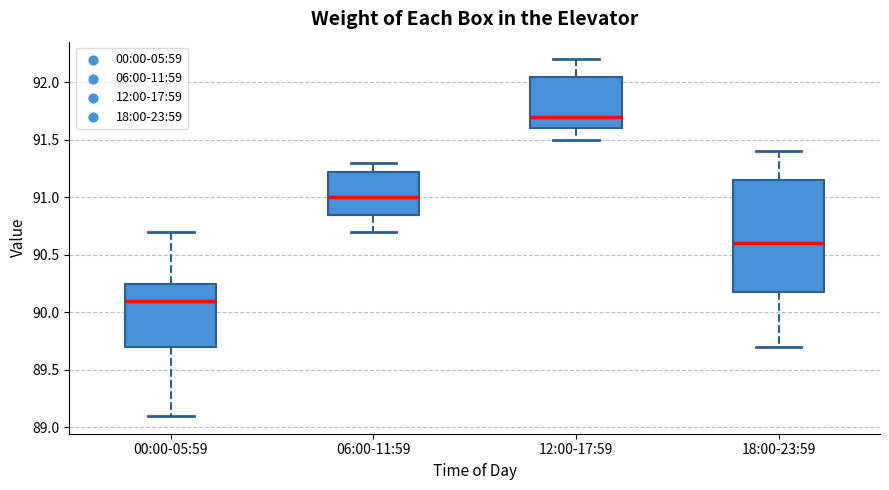

Reading left to right, transcribe this box plot: for each box, give where its median line is, the range the box spans, and where its two whiskers end, as read against the y-axis. The values are not printed on the chart, so give them approximately, as read against the axis.

00:00-05:59: median 90.10, box 89.70 to 90.25, whiskers 89.10 to 90.70
06:00-11:59: median 91.00, box 90.85 to 91.25, whiskers 90.70 to 91.30
12:00-17:59: median 91.70, box 91.60 to 92.05, whiskers 91.50 to 92.20
18:00-23:59: median 90.60, box 90.20 to 91.15, whiskers 89.70 to 91.40